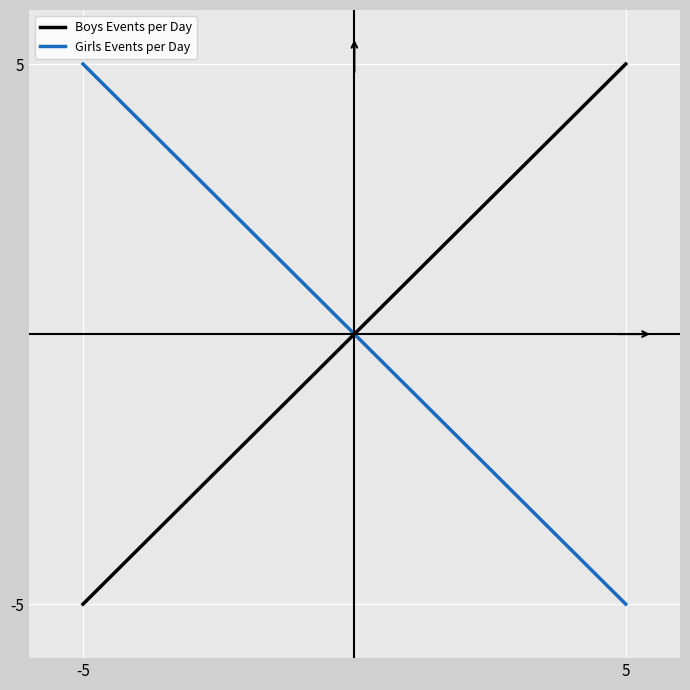

True or false: Boys Events per Day has more than 0 points higher than both neighbors.

False